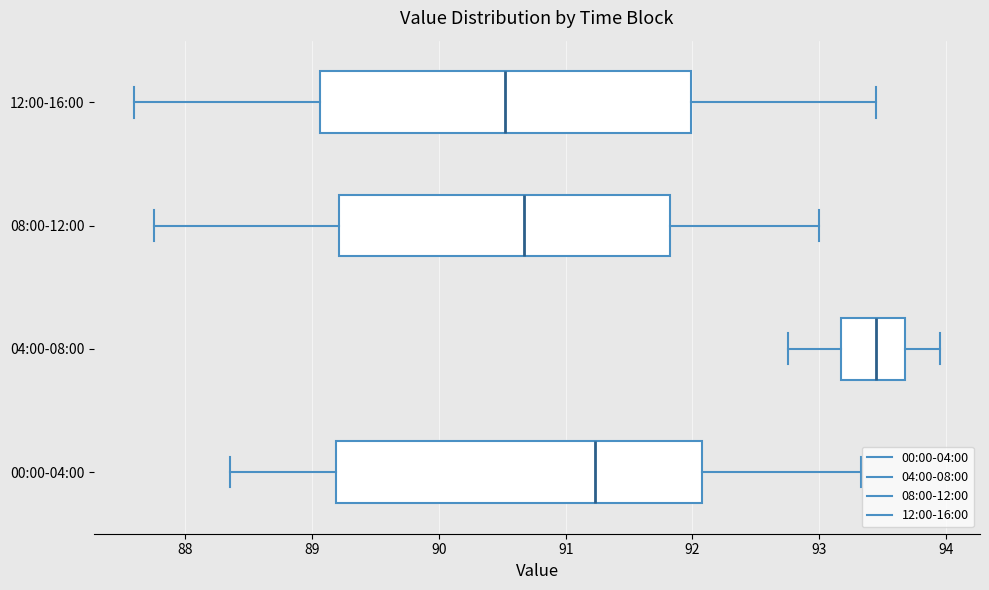

Which box's median line is the furthest to the right?

04:00-08:00